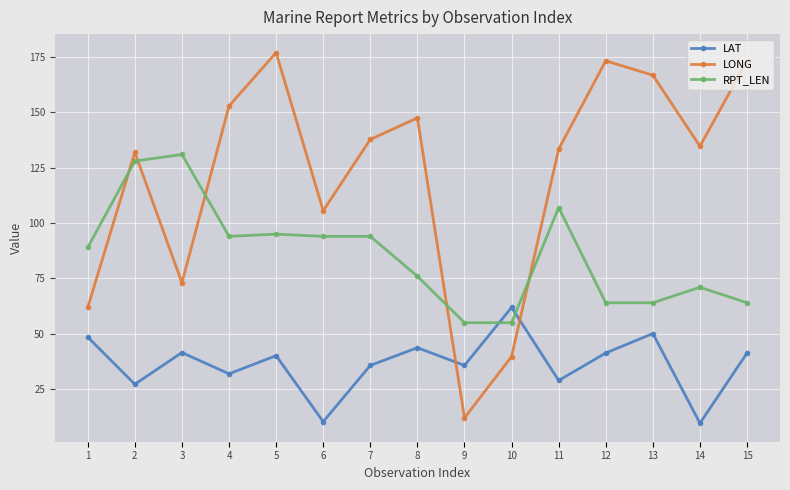

Which series has the largest range (max minus min)?

LONG